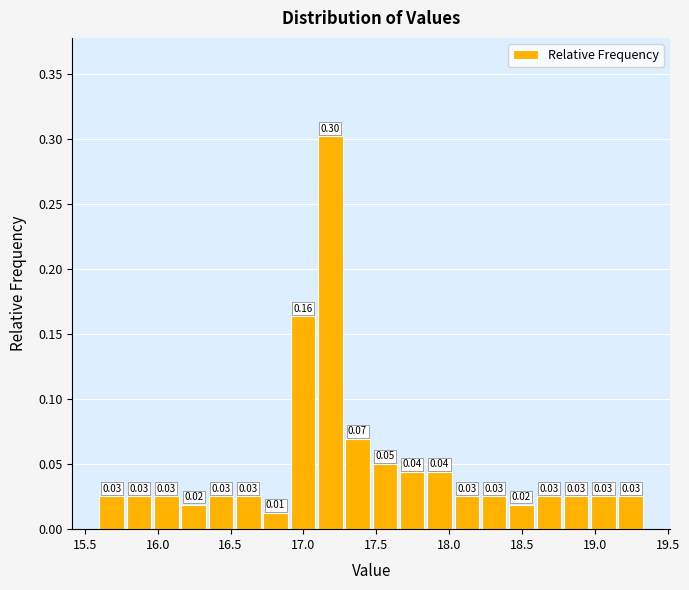

Read against the x-axis, roughly where is the centre of the tallest bar?

17.20